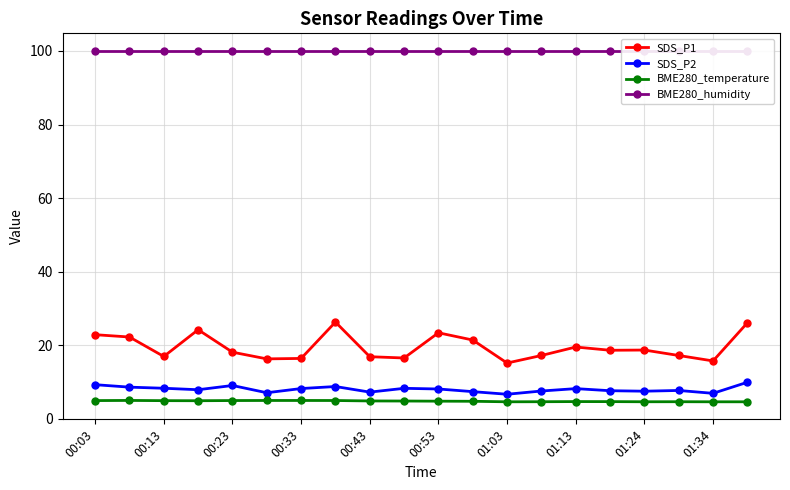

What is the maximum value for SDS_P2?

10.0